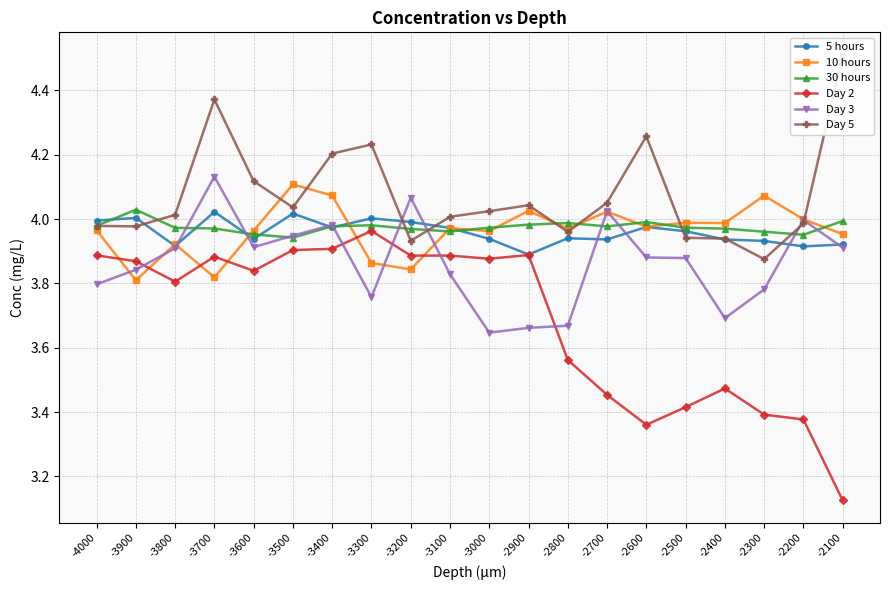

Rank the series at -2700 from highest to lowest value.

Day 5, Day 3, 10 hours, 30 hours, 5 hours, Day 2